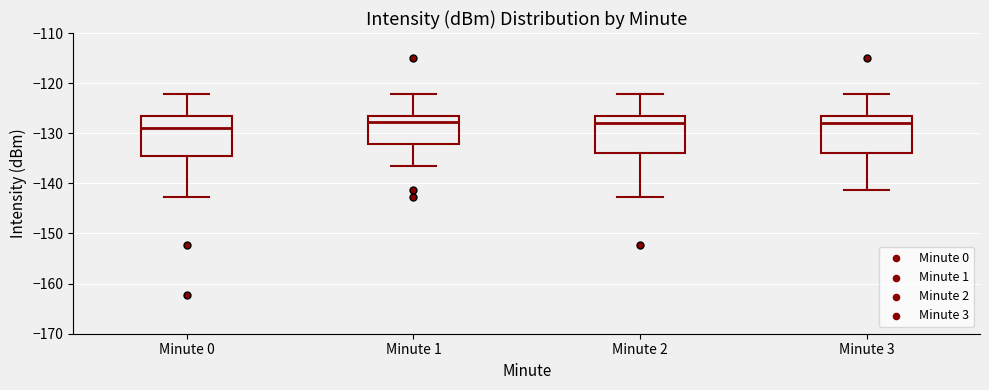

Reading left to right, transcribe this box plot: for each box, give where its median line is, the range the box spans, and where its two whiskers end, as read against the y-axis. The values are not printed on the chart, so give them approximately, as read against the axis.

Minute 0: median -129, box -135 to -127, whiskers -143 to -122
Minute 1: median -128, box -132 to -126, whiskers -137 to -122
Minute 2: median -128, box -134 to -127, whiskers -143 to -122
Minute 3: median -128, box -134 to -126, whiskers -141 to -122